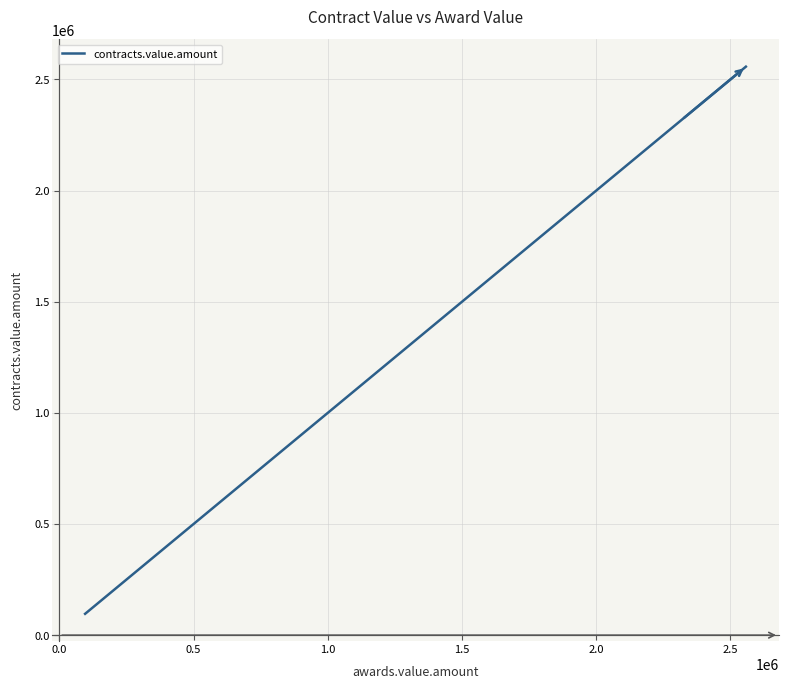

What is the maximum value shown in the chart?

2557500.0